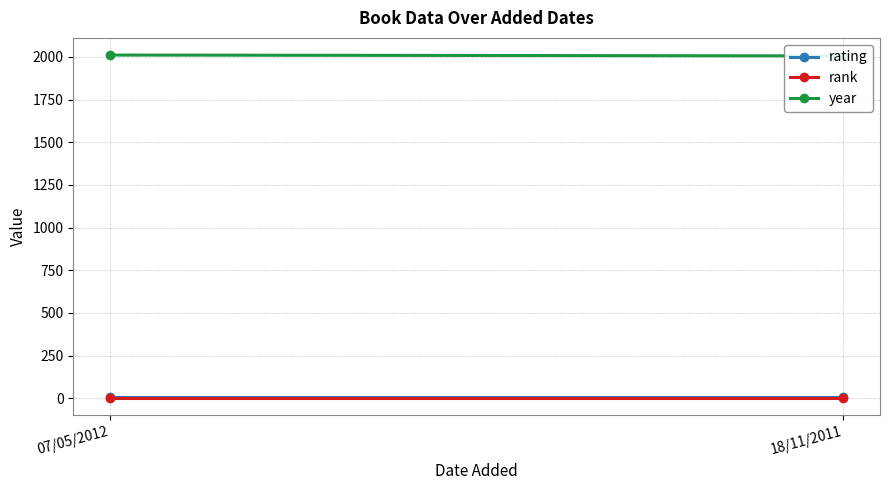

Is the value of year at 18/11/2011 greater than the value of rating at 07/05/2012?

Yes